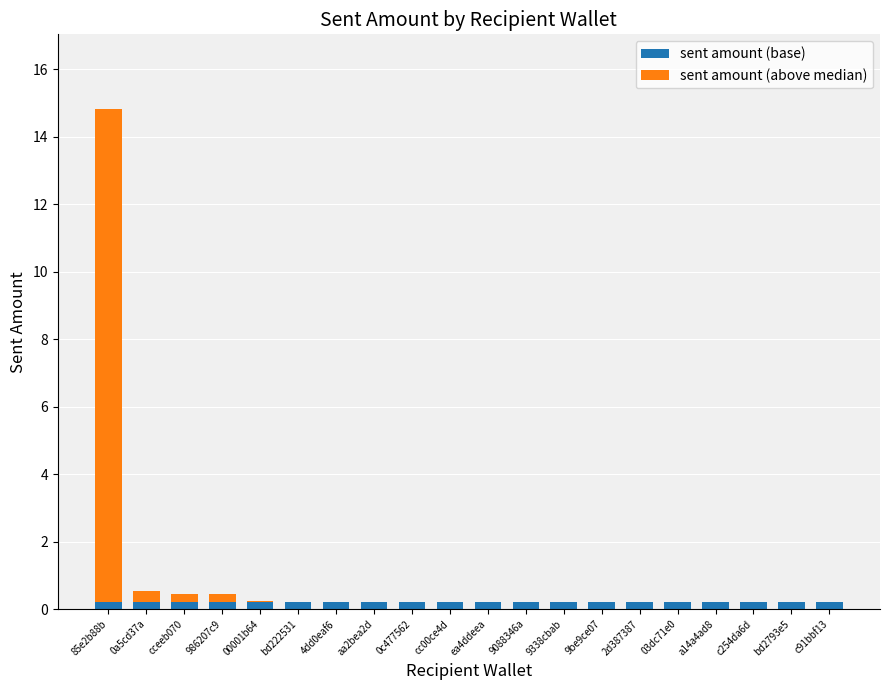

At which category is the sum across all series the highest?

85e2b88b